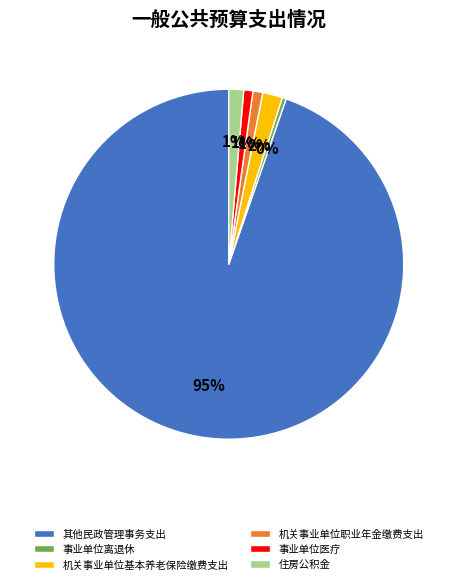

Combined, do 住房公积金 and 其他民政管理事务支出 account for over 50%?

Yes